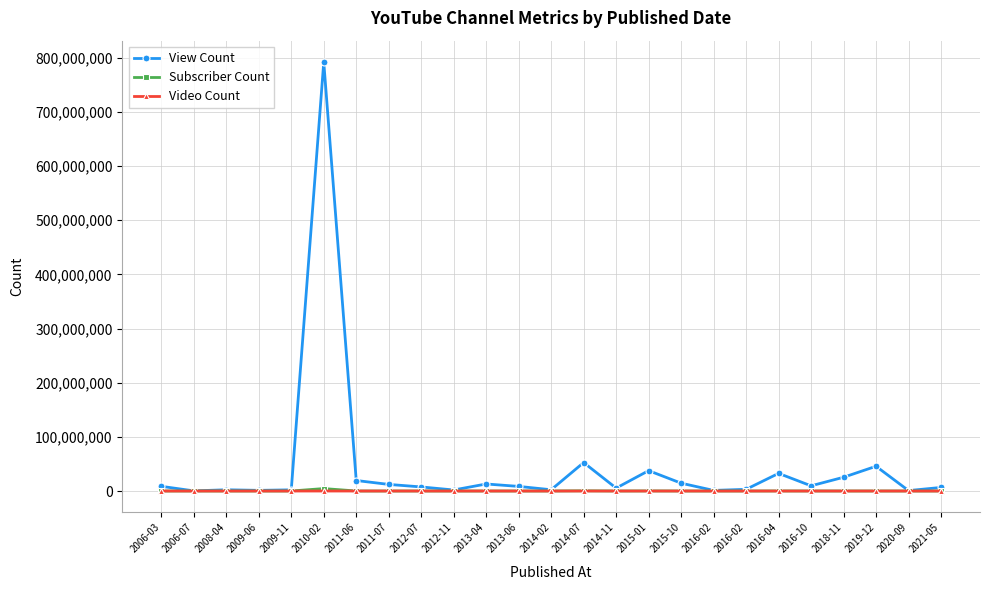

How many interior local peaks does the View Count series have?

7